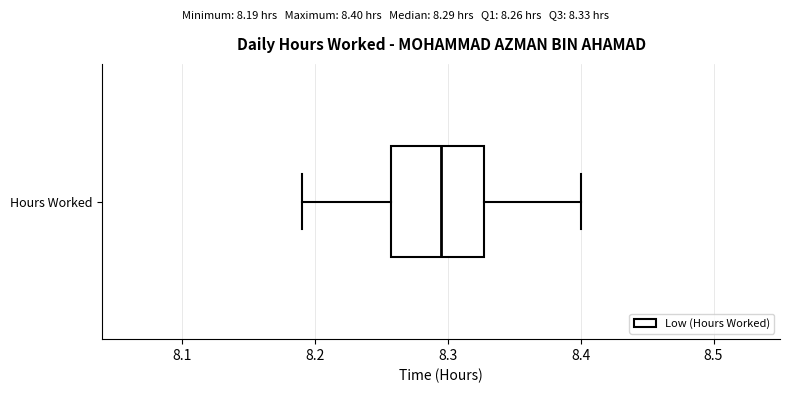

Read this box plot against the x-axis: the position of the median line, the range covered by the box, and the ends of both whiskers. The values are not printed on the chart, so give them approximately, as read against the axis.

median 8.30, box 8.26 to 8.33, whiskers 8.19 to 8.40